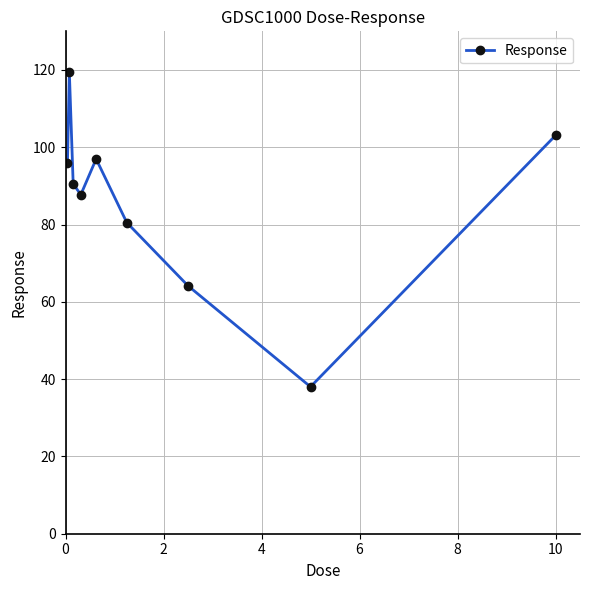

Reading left to right, extract all data points from this chart.

96.0	119.4	90.5	87.8	97.0	80.5	64.2	38.0	103.1